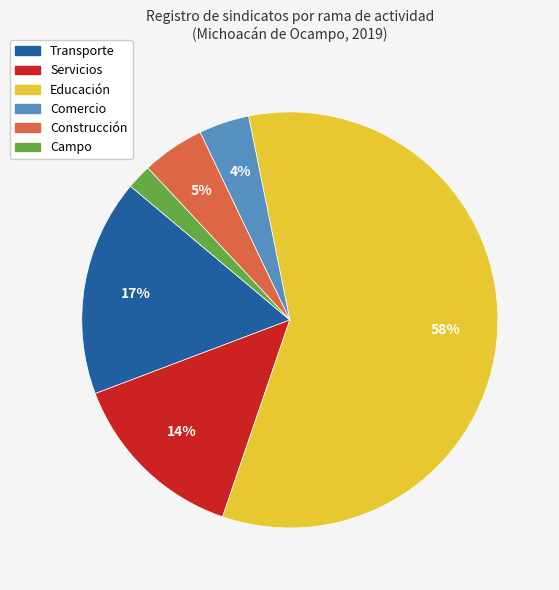

To the nearest percent, what portion does Construcción represent?

5%